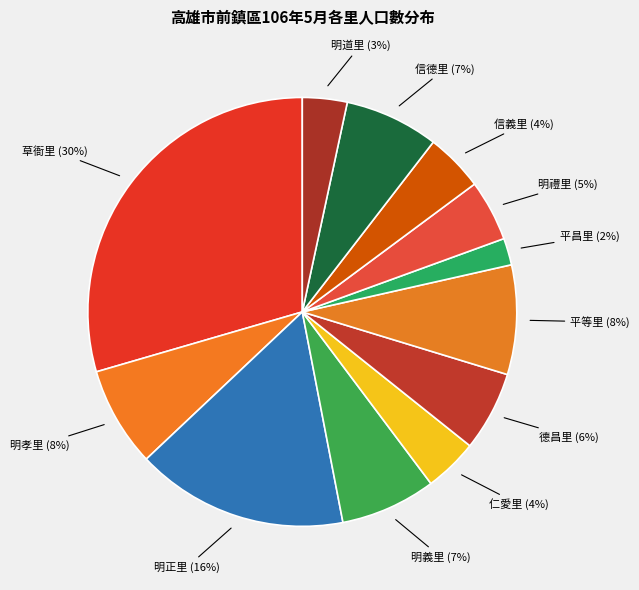

The 草衙里 slice represents 21% of the pie. True or false?

False